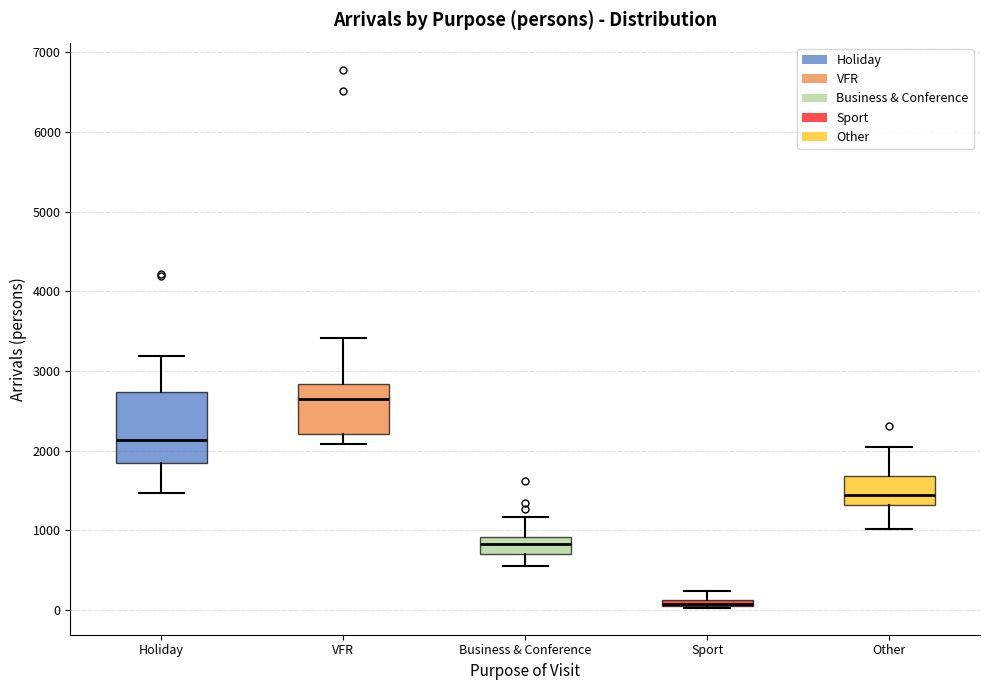

Which box has the highest median line?

VFR